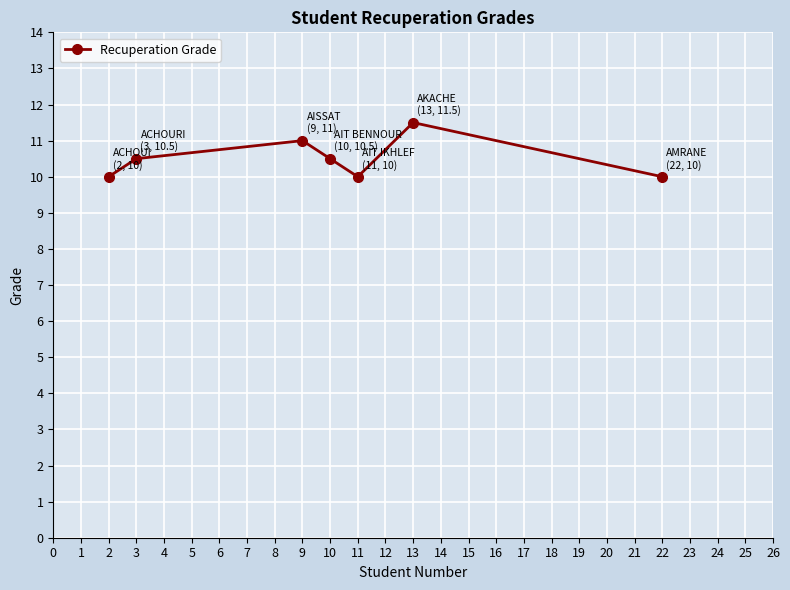

Is it true that the value at 3 is 10.5?

True